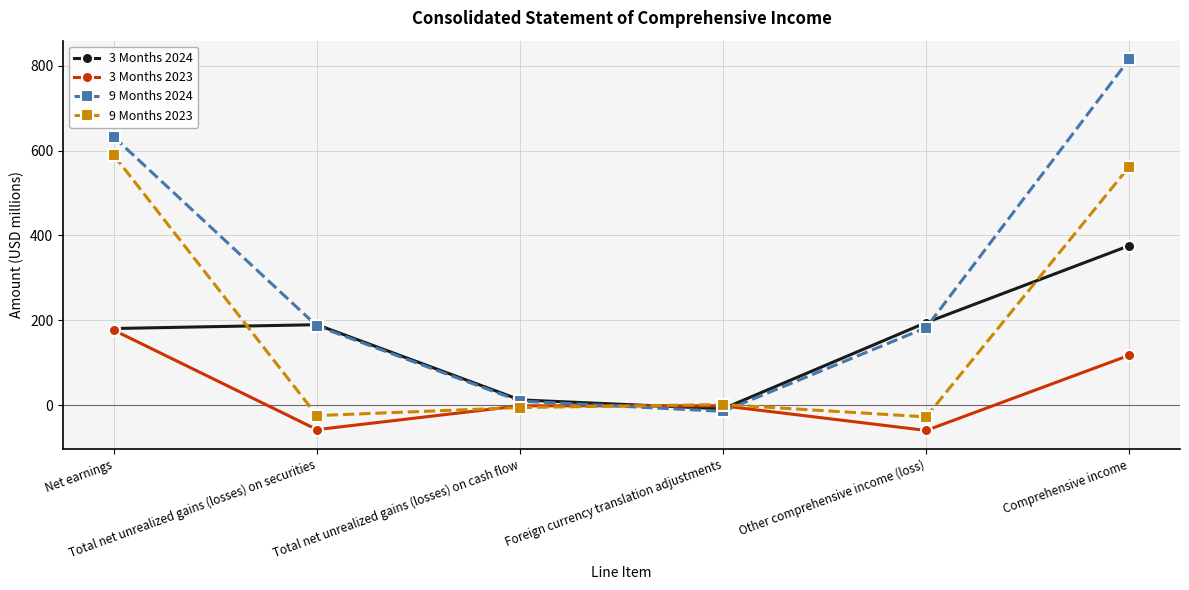

How many times do 3 Months 2023 and 9 Months 2024 cross each other?

2